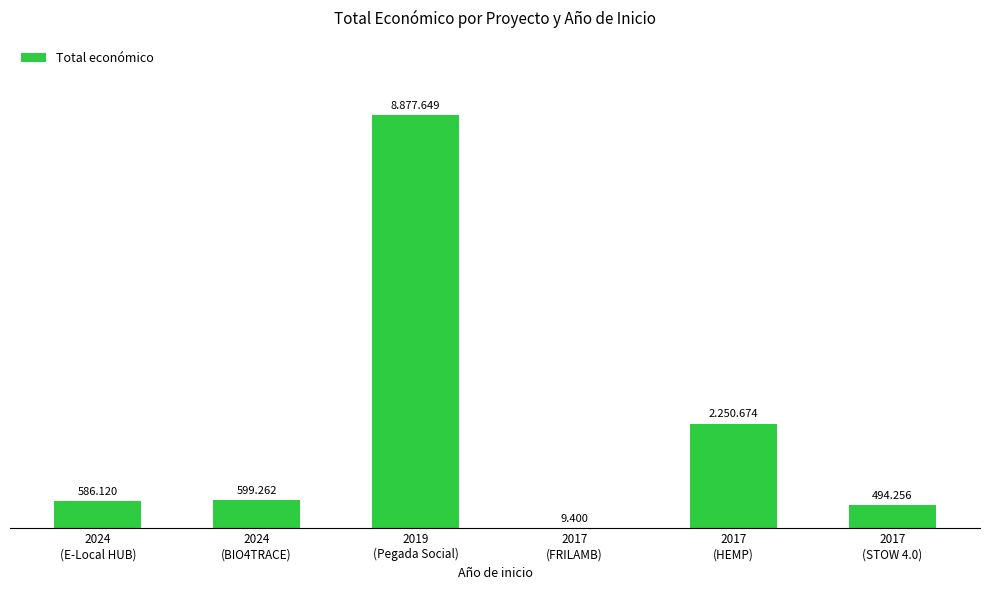

How many data points are less than 599262?

3